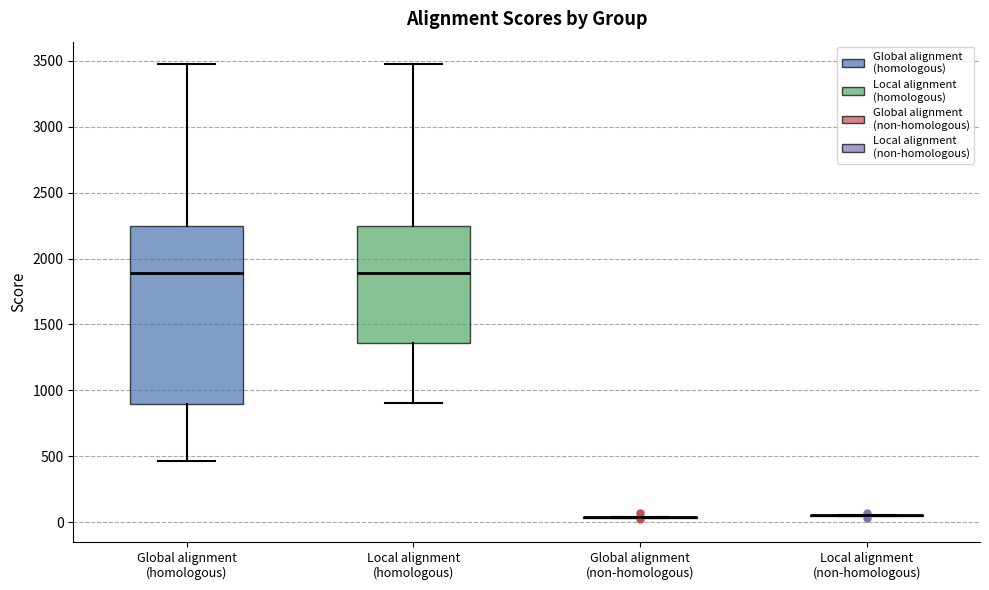

Reading left to right, transcribe this box plot: for each box, give where its median line is, the range the box spans, and where its two whiskers end, as read against the y-axis. The values are not printed on the chart, so give them approximately, as read against the axis.

Global alignment (homologous): median 1900, box 900 to 2250, whiskers 450 to 3450
Local alignment (homologous): median 1900, box 1350 to 2250, whiskers 900 to 3450
Global alignment (non-homologous): box collapsed to a line at 50, whiskers 50 to 50
Local alignment (non-homologous): box collapsed to a line at 50, whiskers 50 to 50